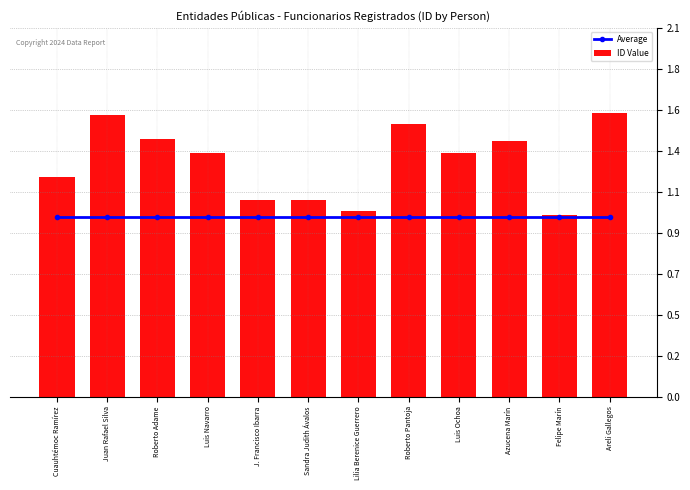

Which series has the largest total across all categories?

ID Value